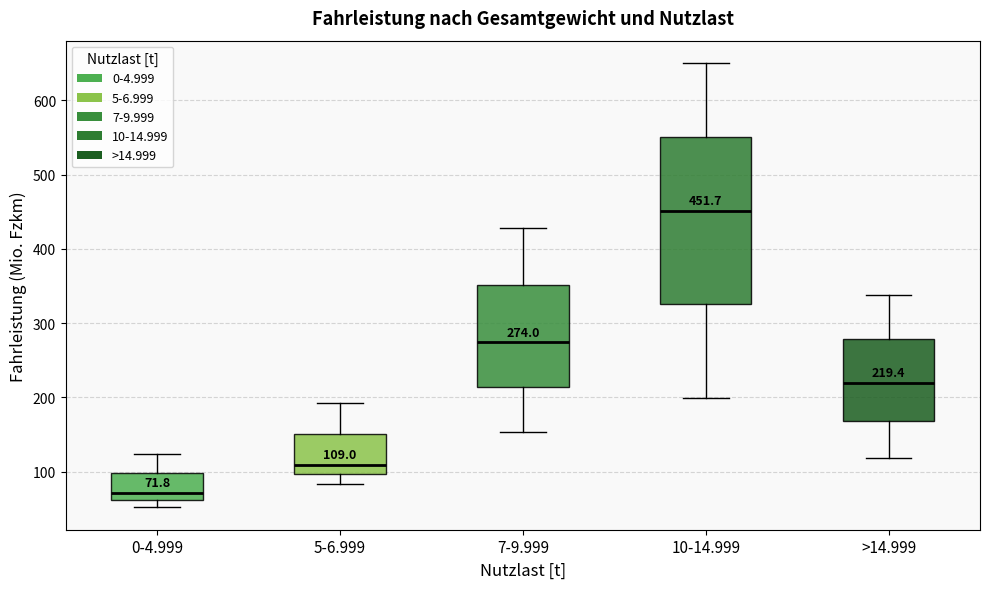

Which box's median line is the highest?

10-14.999